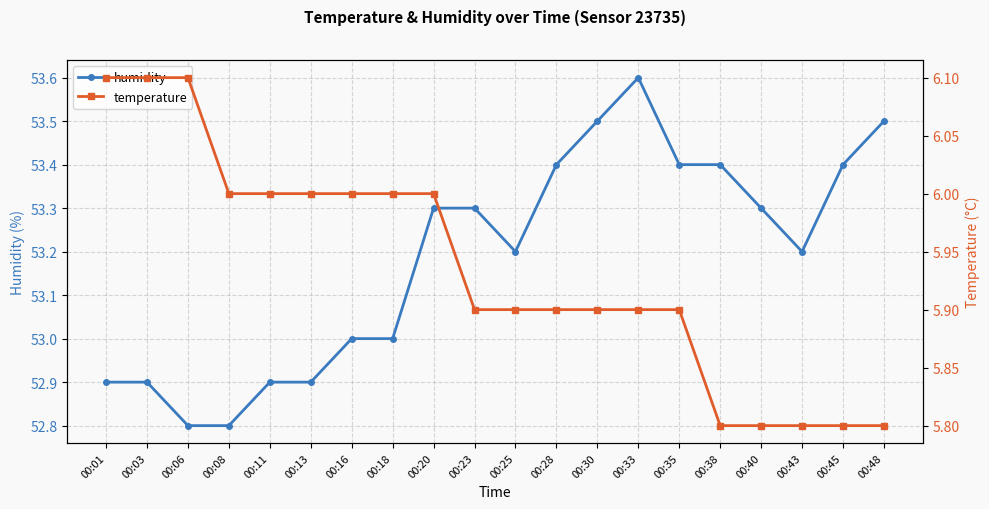

Which series changed the most between 00:18 and 00:20?

humidity